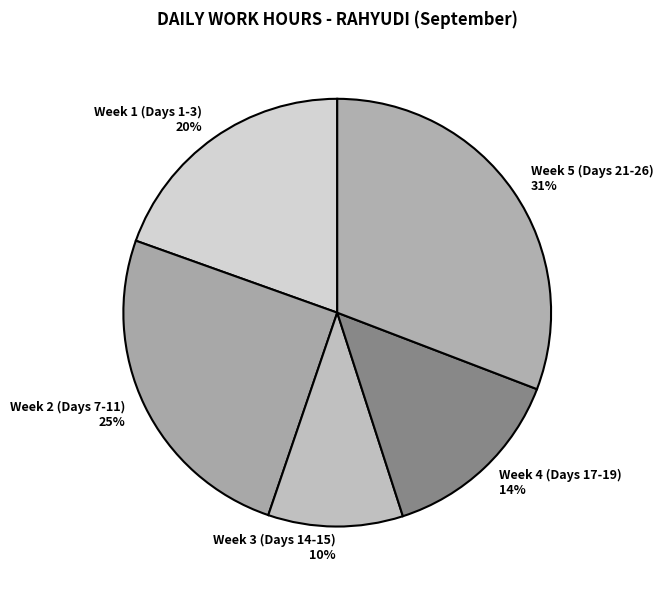

Count the number of slices in the pie.

5